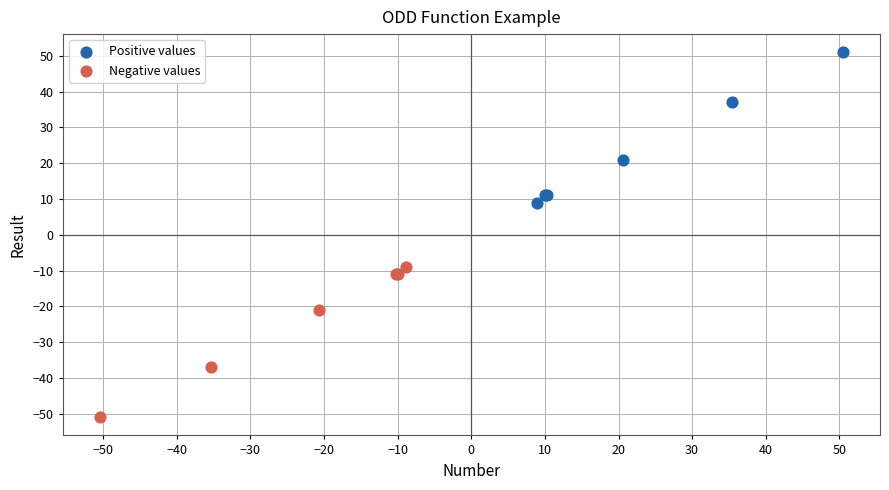

Which series reaches the maximum Y coordinate?

Positive values